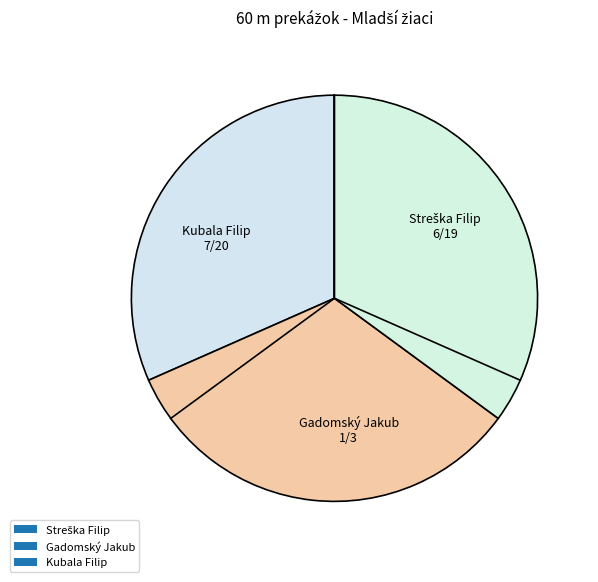

Count the number of slices in the pie.

3